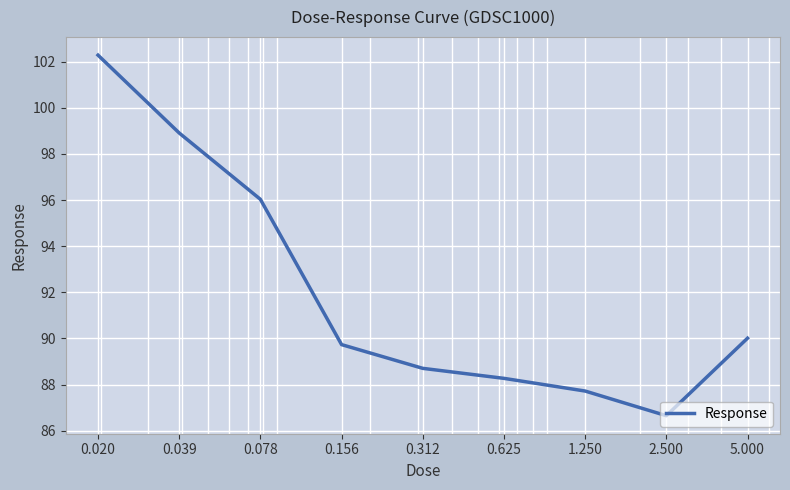

What is the smallest value displayed?

86.6